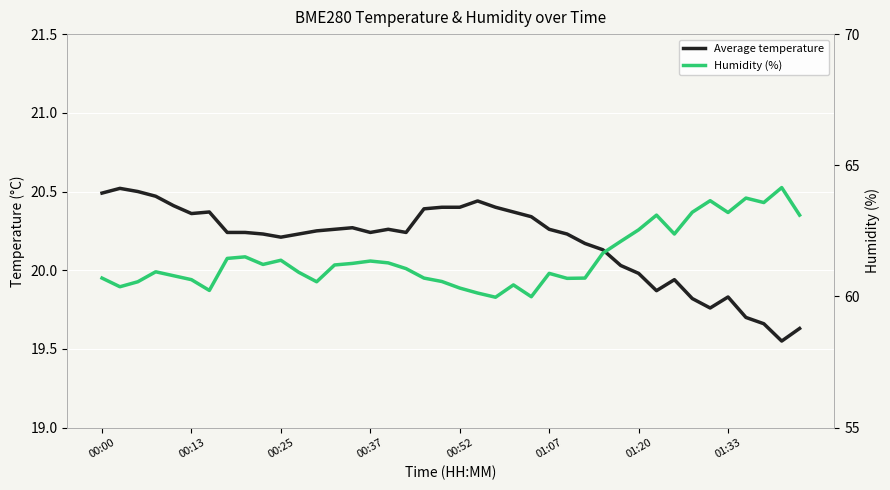

In Humidity (%), how many points are lower than both neighbors (excluding endpoints)?

10